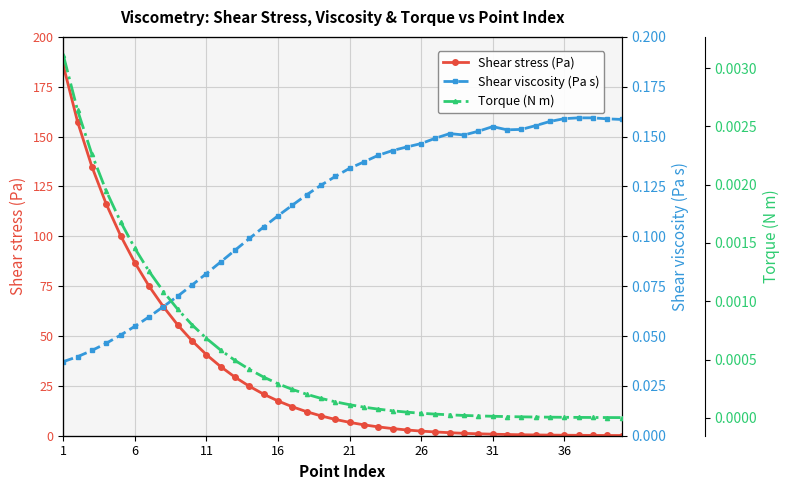

List the series in order of their peak value, highest first.

Shear stress (Pa), Shear viscosity (Pa s), Torque (N m)